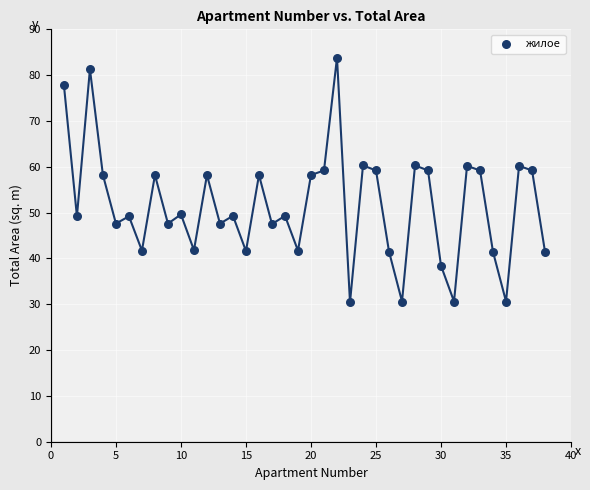

What is the range of Y values (max minus min)?

53.4